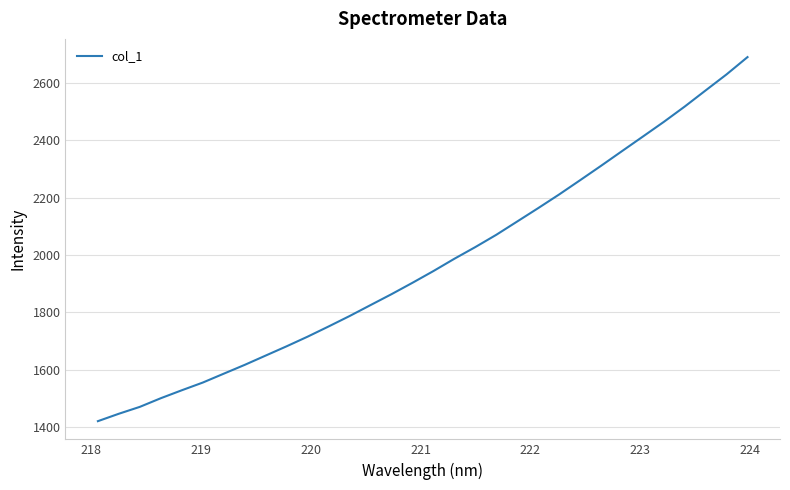

What is the difference between the maximum and second lowest values?

1244.9